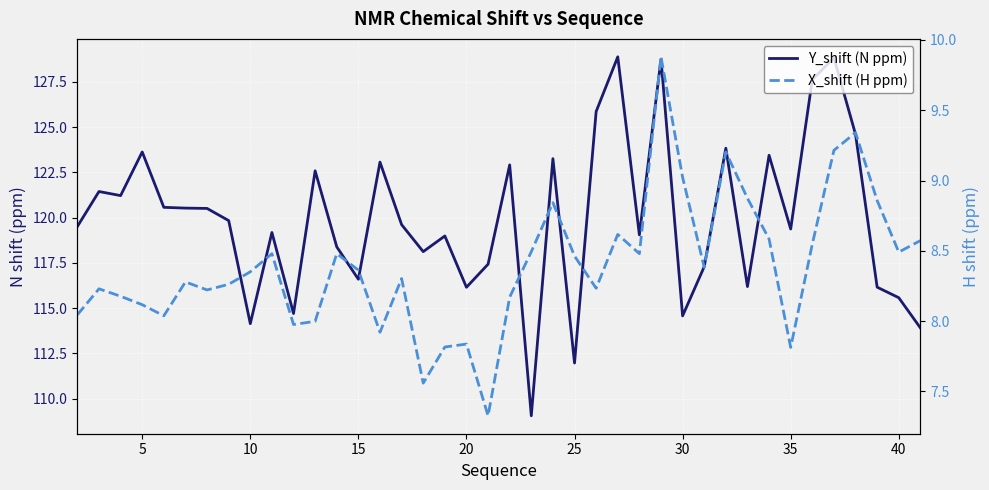

True or false: Y_shift (N ppm) and X_shift (H ppm) intersect in this chart.

False